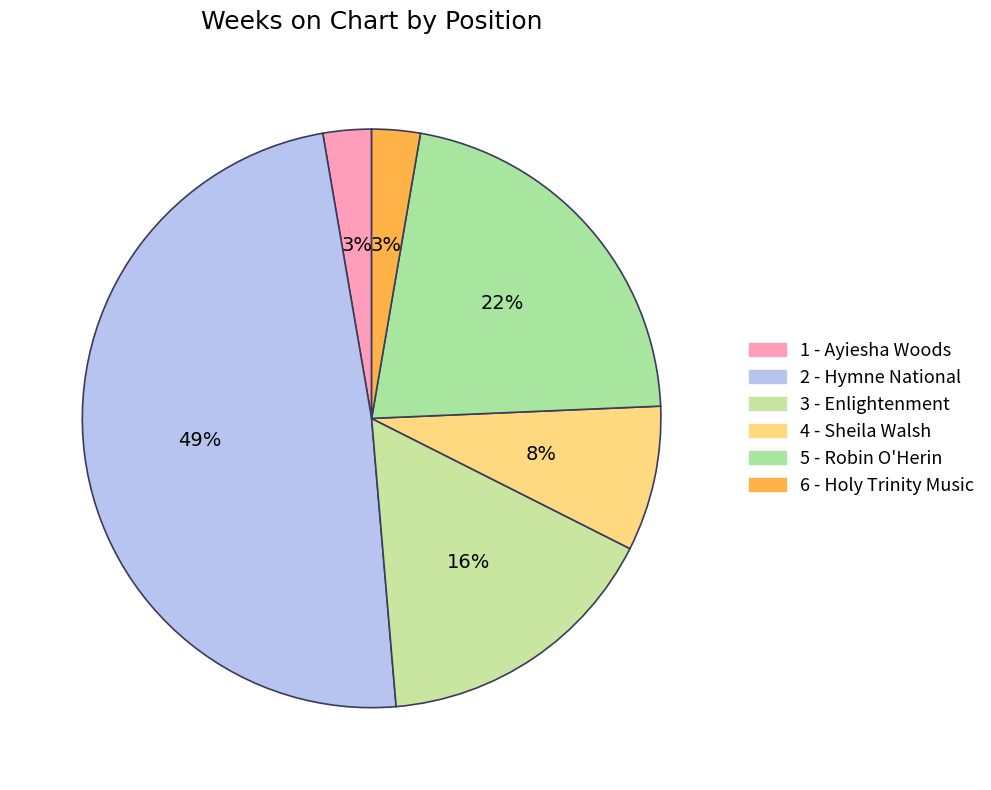

To the nearest percent, what is the difference between the largest and smallest slice percentages?

46%